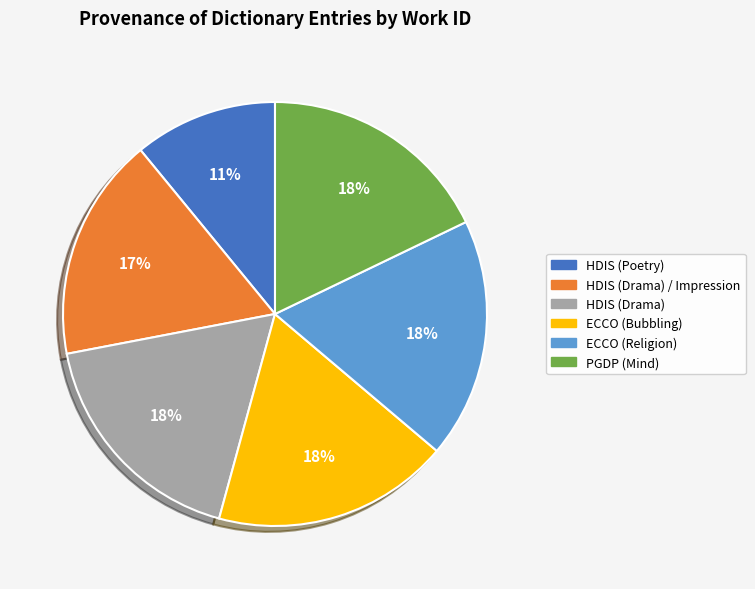

Count the number of slices in the pie.

6